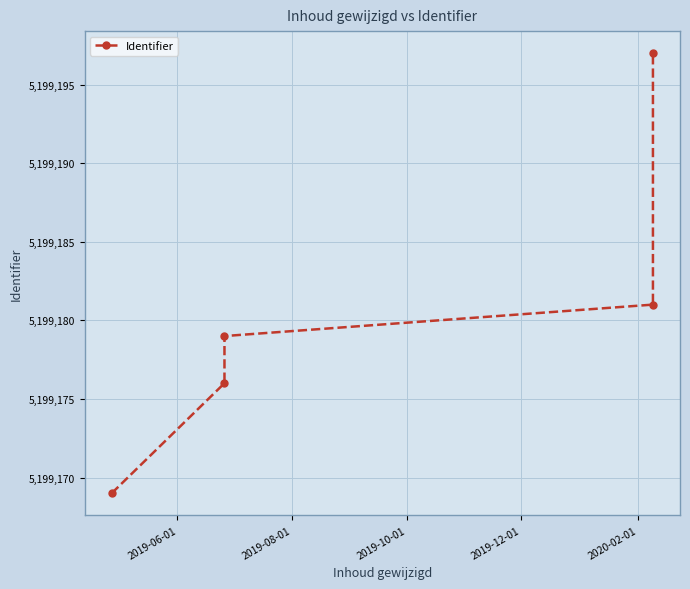

What is the change in value from 2019-10-01 to 2020-02-01?

+18